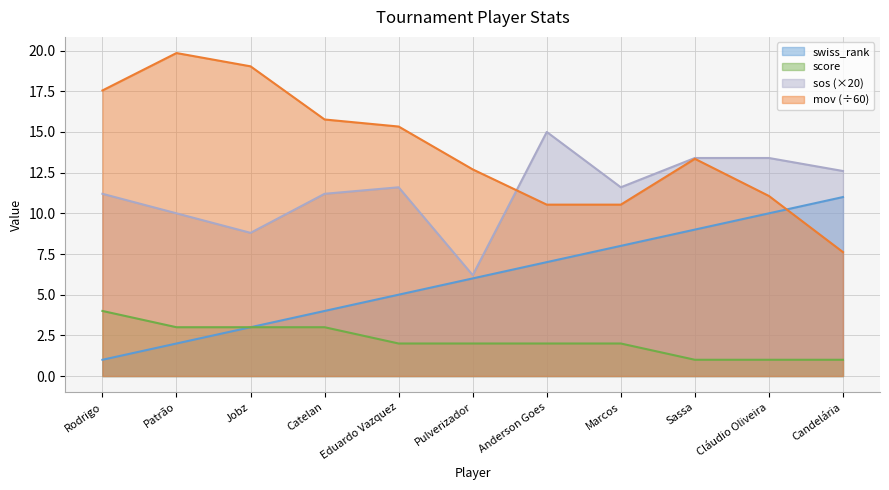

At which label does score first exceed 2?

Rodrigo